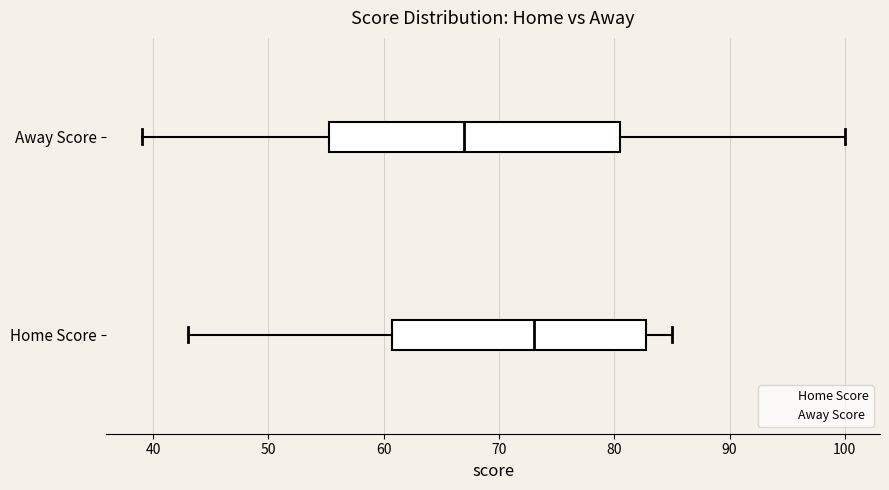

Reading bottom to top, read every box against the x-axis: the position of its median line, the range the box covers, and the ends of its whiskers. The values are not printed on the chart, so give them approximately, as read against the axis.

Home Score: median 73, box 61 to 83, whiskers 43 to 85
Away Score: median 67, box 55 to 81, whiskers 39 to 100